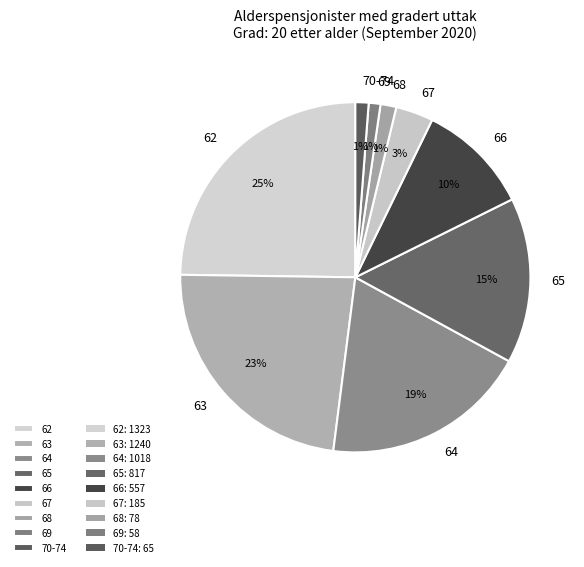

How many slices are in this pie chart?

9